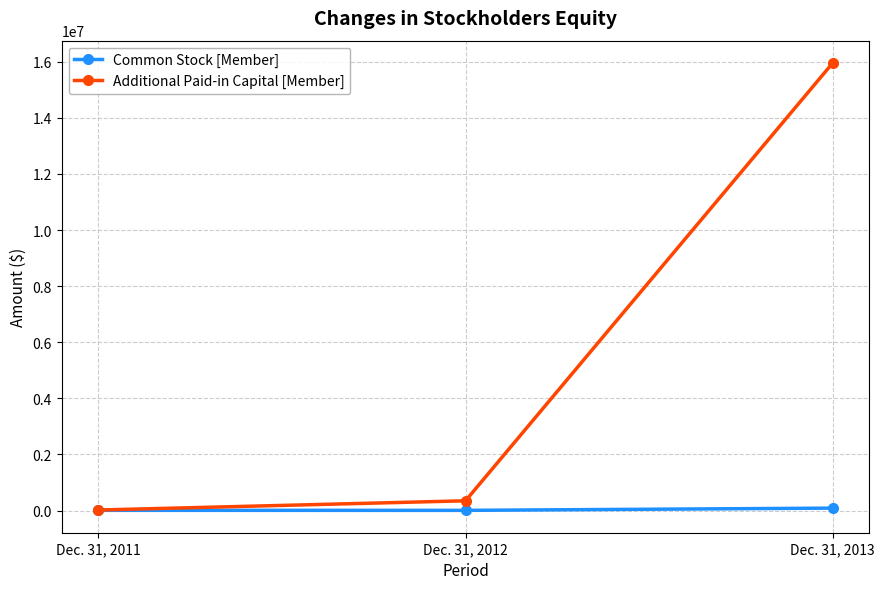

How many lines are shown in the chart?

2